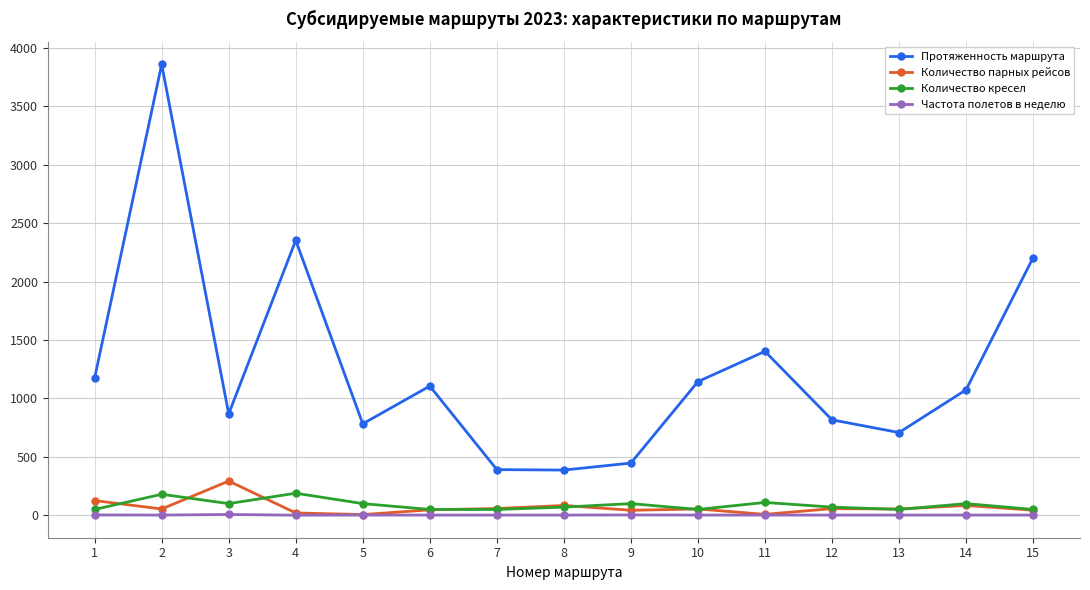

How many lines are shown in the chart?

4